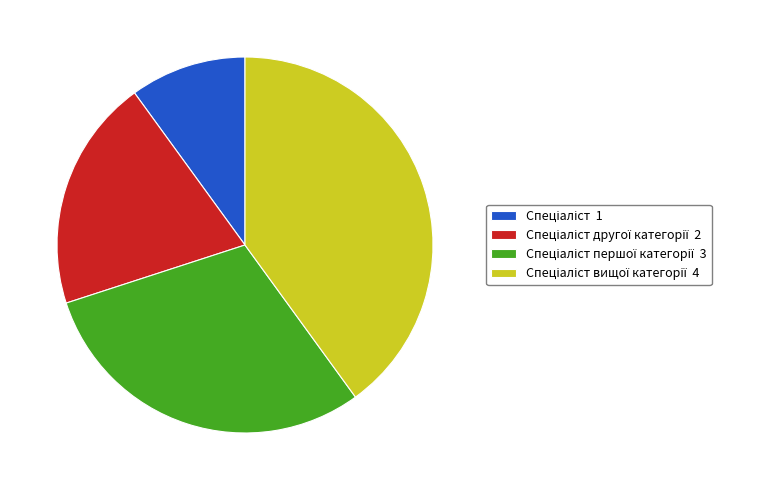

Is there a majority slice in this chart?

No